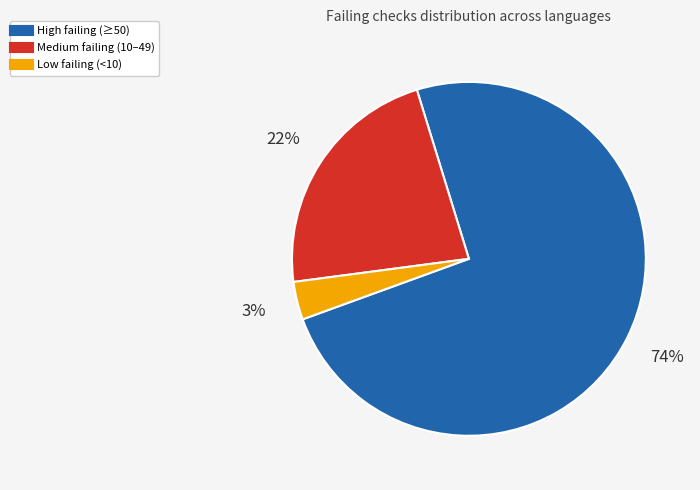

Is there a majority slice in this chart?

Yes